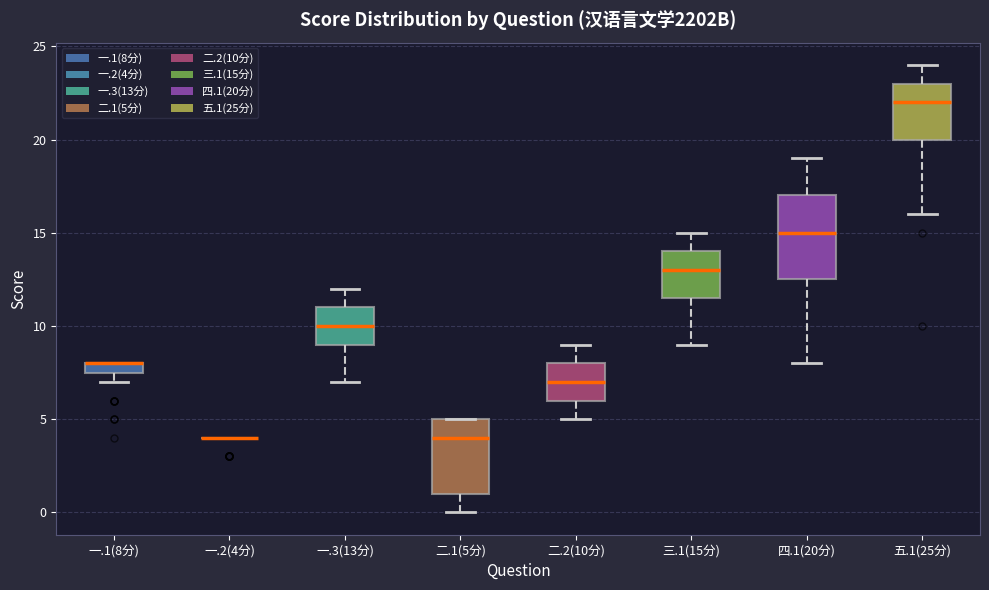

Comparing the boxes themselves (not the whiskers), which one is the tallest?

四.1(20分)